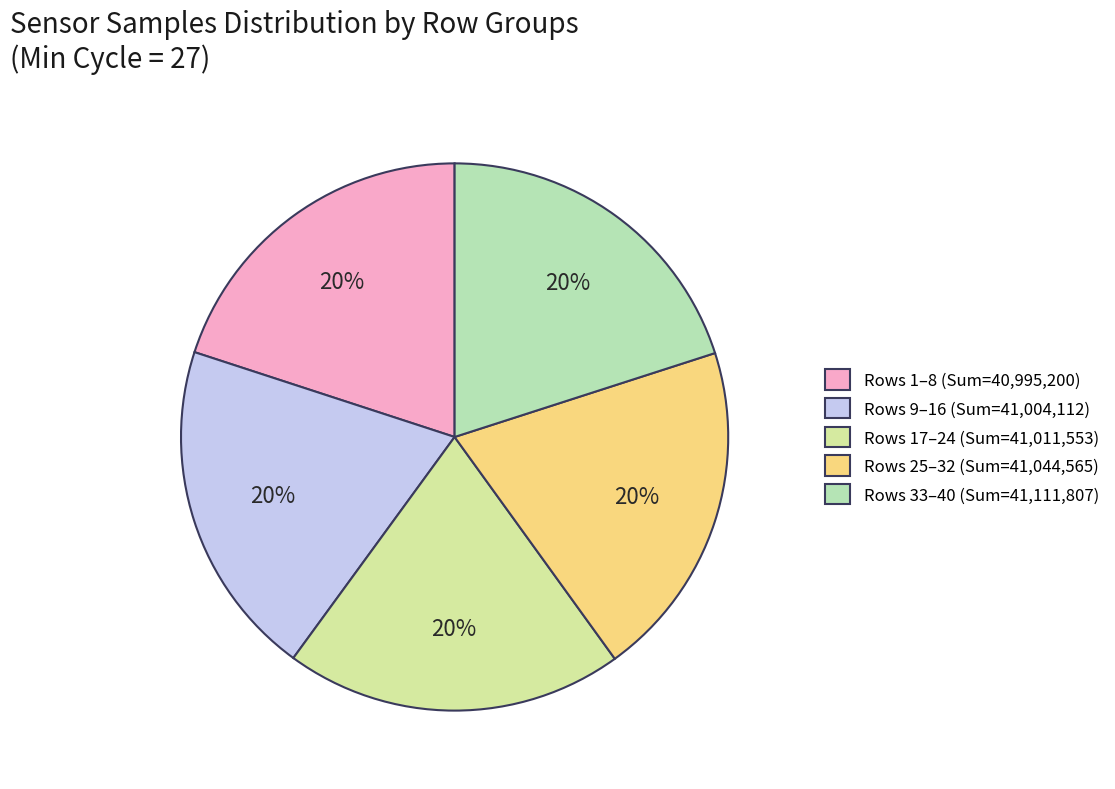

How many segments does this pie chart have?

5